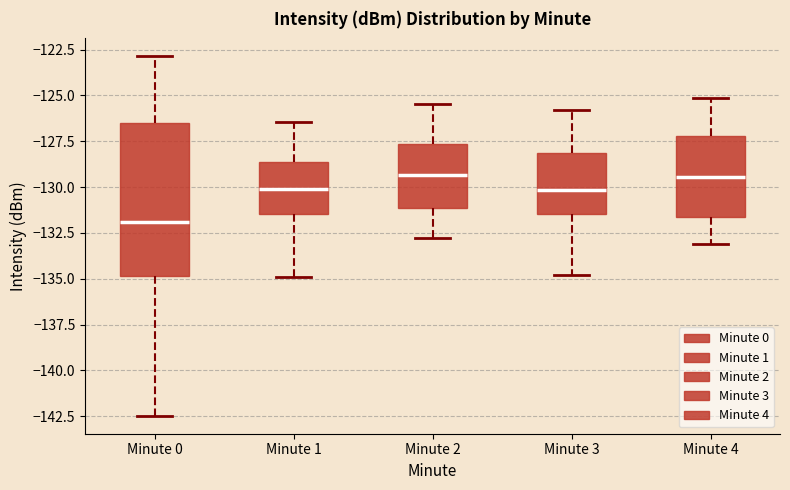

Reading left to right, transcribe this box plot: for each box, give where its median line is, the range the box spans, and where its two whiskers end, as read against the y-axis. The values are not printed on the chart, so give them approximately, as read against the axis.

Minute 0: median -132.0, box -135.0 to -126.5, whiskers -142.5 to -123.0
Minute 1: median -130.0, box -131.5 to -128.5, whiskers -135.0 to -126.5
Minute 2: median -129.5, box -131.0 to -127.5, whiskers -133.0 to -125.5
Minute 3: median -130.0, box -131.5 to -128.0, whiskers -135.0 to -126.0
Minute 4: median -129.5, box -131.5 to -127.0, whiskers -133.0 to -125.0